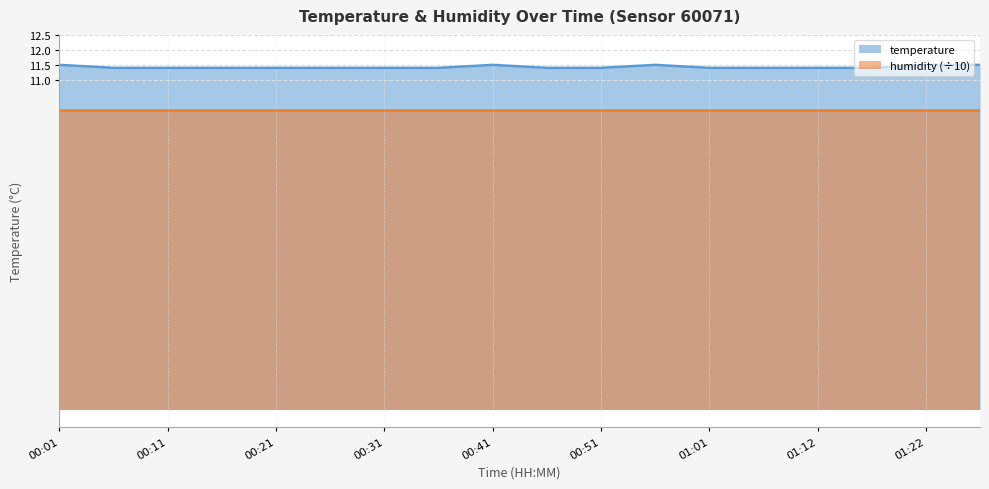

What is the label of the 16th point from the left?

01:17